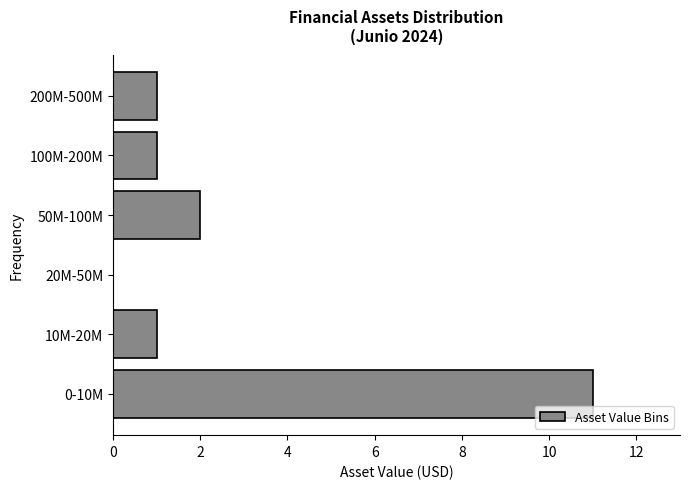

Reading bottom to top, what are all the values shown in this chart?

0-10M=11	10M-20M=1	20M-50M=0	50M-100M=2	100M-200M=1	200M-500M=1